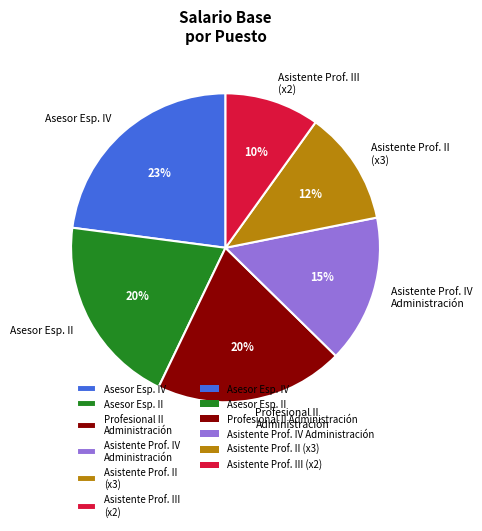

Is it true that Asesor Esp. II is 20% of the pie?

True